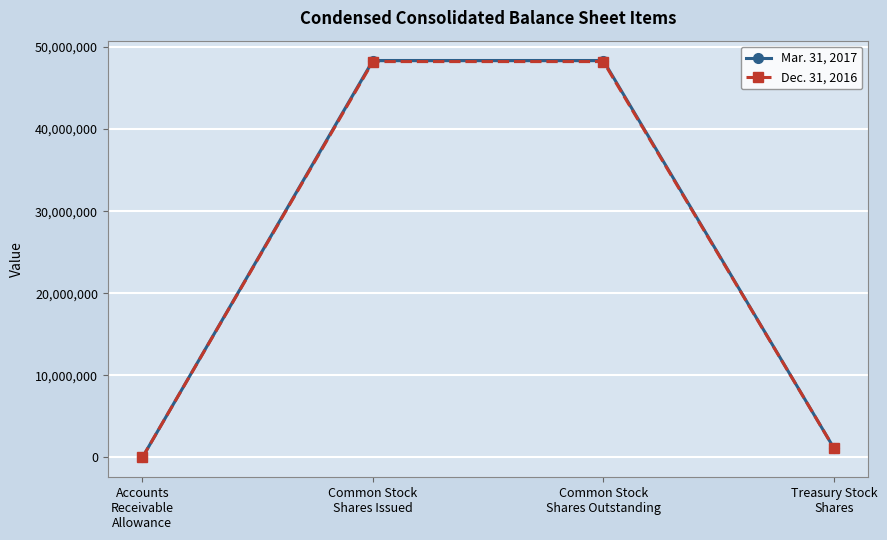

Which series has the widest spread of values?

Mar. 31, 2017